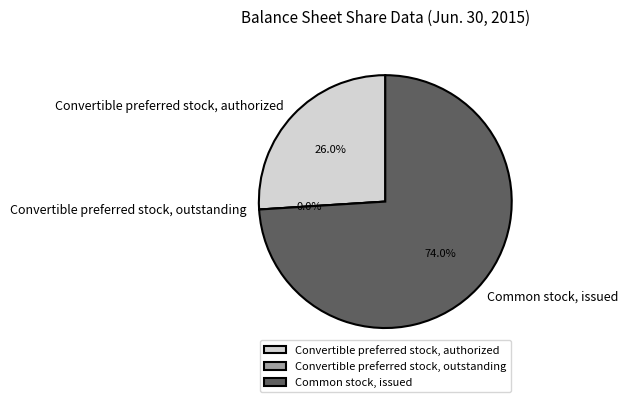

To the nearest percent, what portion does Common stock, issued represent?

74%